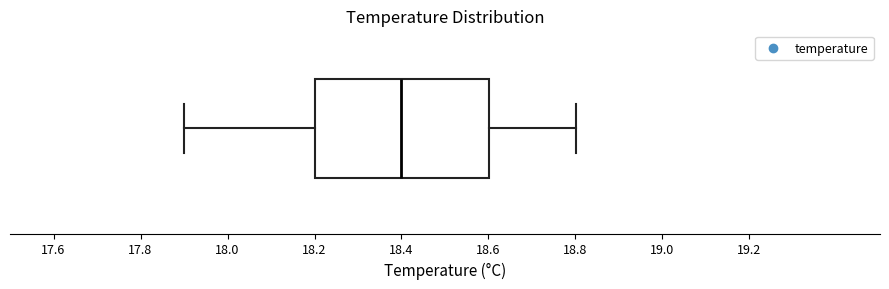

Read this box plot against the x-axis: the position of the median line, the range covered by the box, and the ends of both whiskers. The values are not printed on the chart, so give them approximately, as read against the axis.

median 18.4, box 18.2 to 18.6, whiskers 17.9 to 18.8